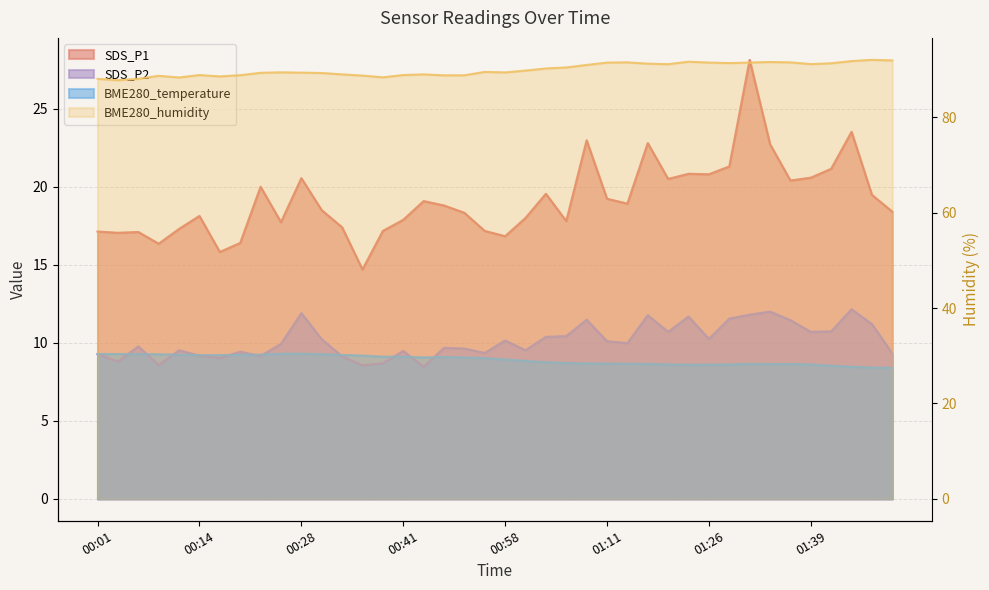

In BME280_temperature, how many points are lower than both neighbors (excluding endpoints)?

1